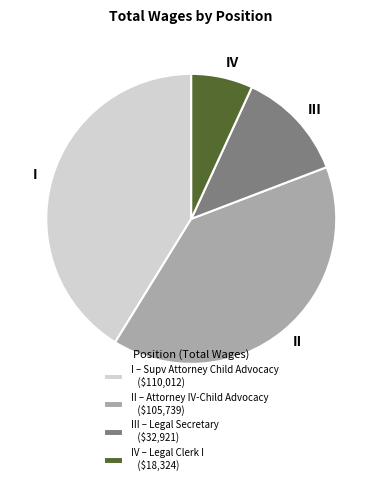

Is IV the majority of the pie?

No